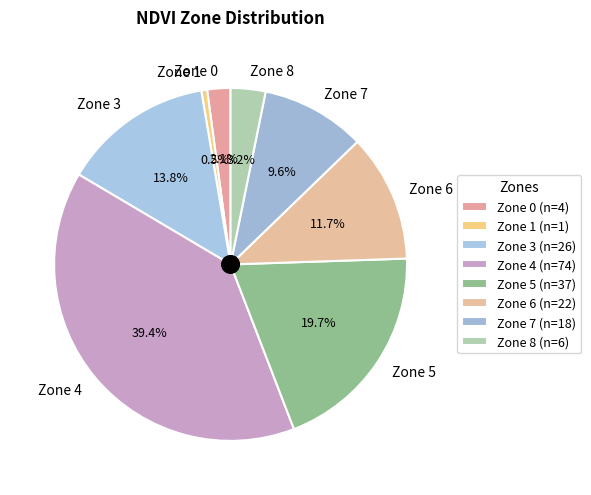

What is the ratio of the value at Zone 7 to the value at Zone 5?

0.5